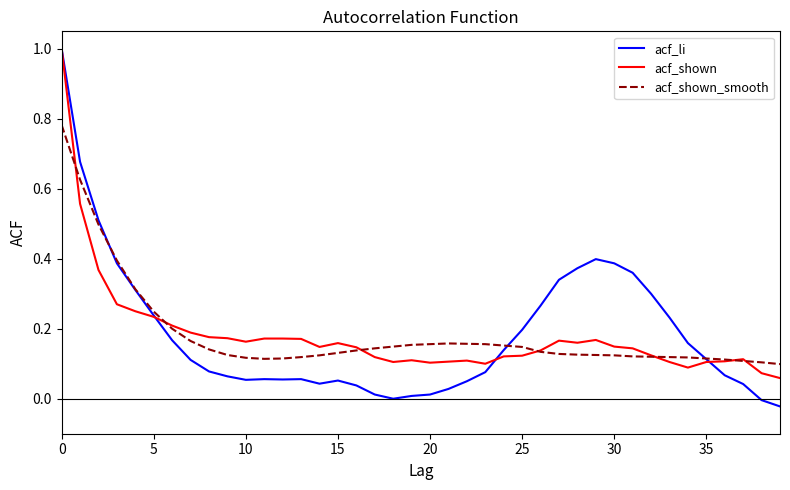

What is the maximum value shown in the chart?

1.0